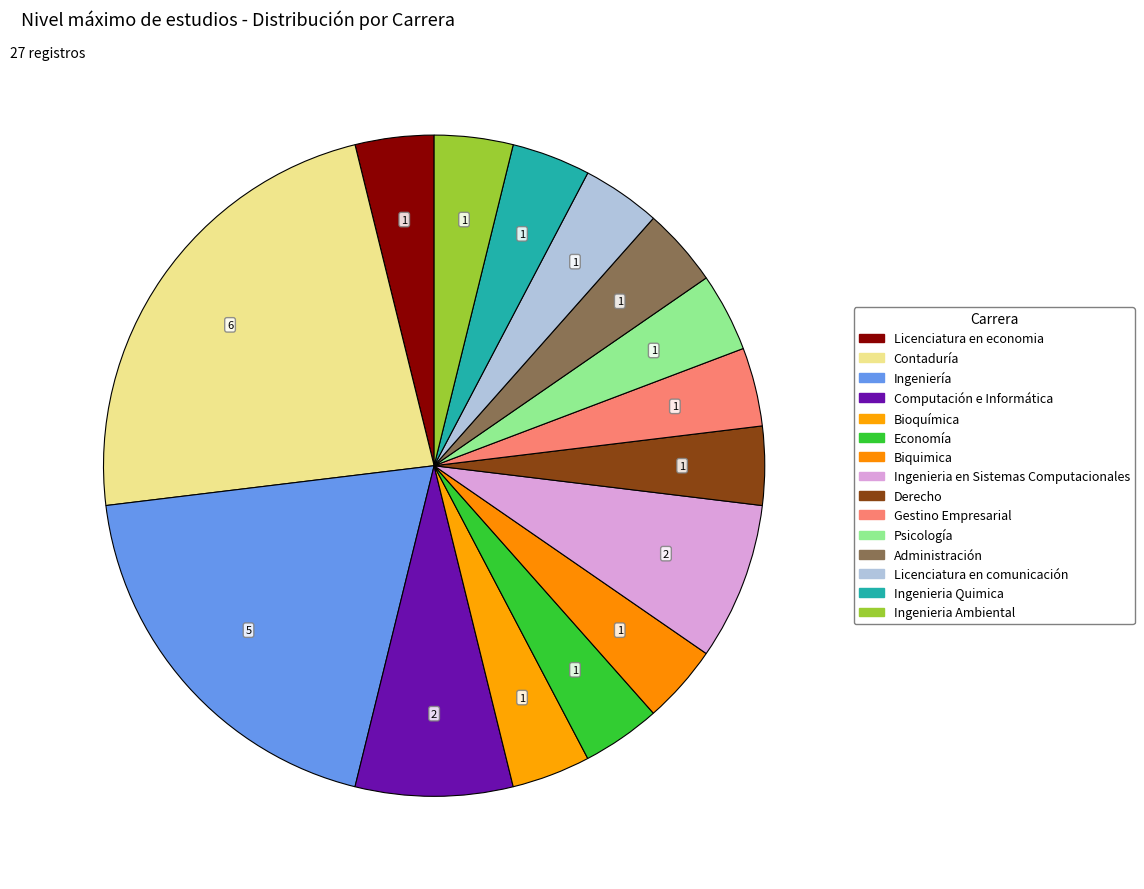

The Ingenieria en Sistemas Computacionales slice represents 1% of the pie. True or false?

False